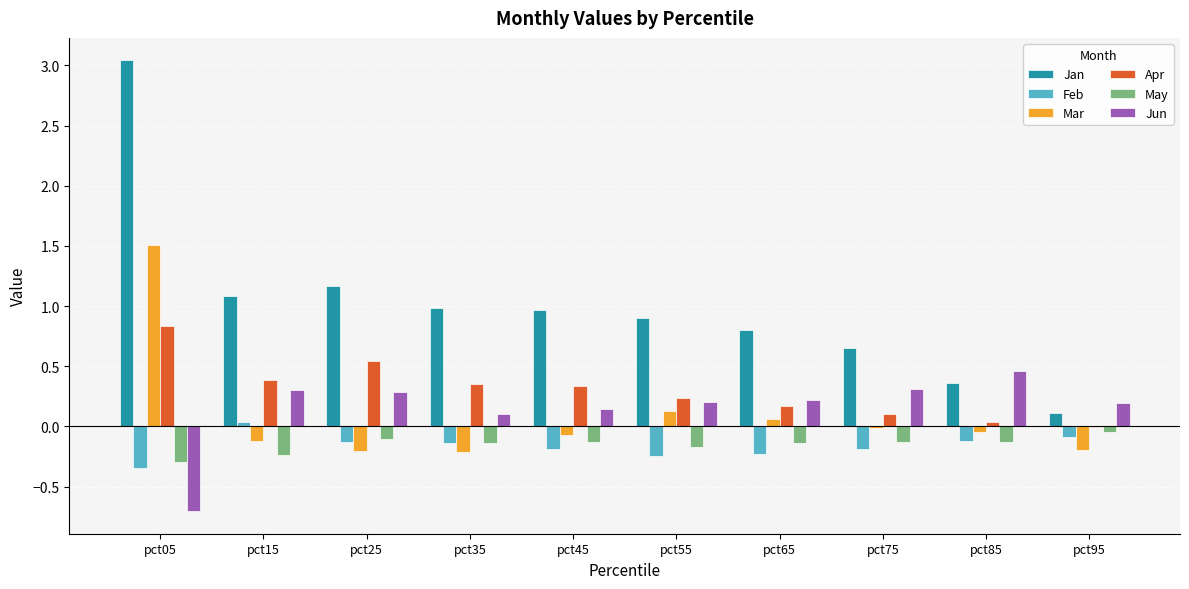

What is the sum of all Jun values?

1.5